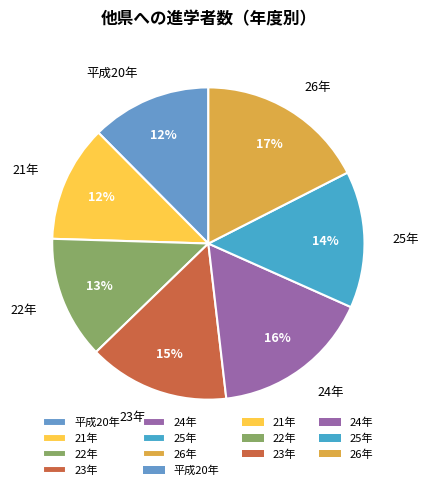

Is 23年 the majority of the pie?

No